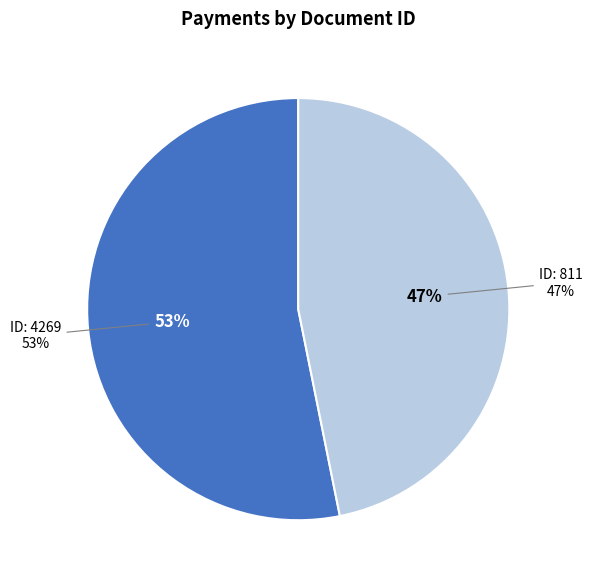

What is the smallest slice in the pie chart?

811